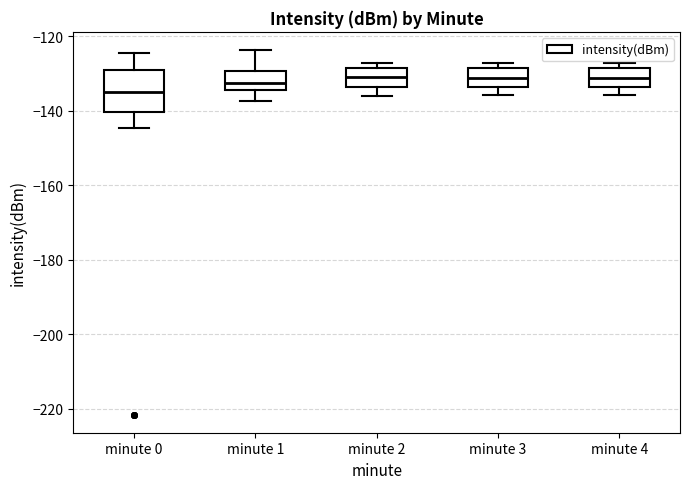

Reading left to right, transcribe this box plot: for each box, give where its median line is, the range the box spans, and where its two whiskers end, as read against the y-axis. The values are not printed on the chart, so give them approximately, as read against the axis.

minute 0: median -136, box -140 to -130, whiskers -144 to -124
minute 1: median -132, box -134 to -130, whiskers -138 to -124
minute 2: median -130, box -134 to -128, whiskers -136 to -128 (just above the box's upper edge)
minute 3: median -132, box -134 to -128, whiskers -136 to -128 (just above the box's upper edge)
minute 4: median -132, box -134 to -128, whiskers -136 to -128 (just above the box's upper edge)